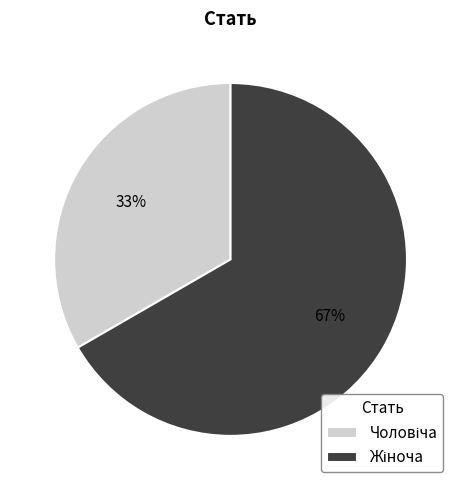

Is there any slice that represents more than half of the pie?

Yes